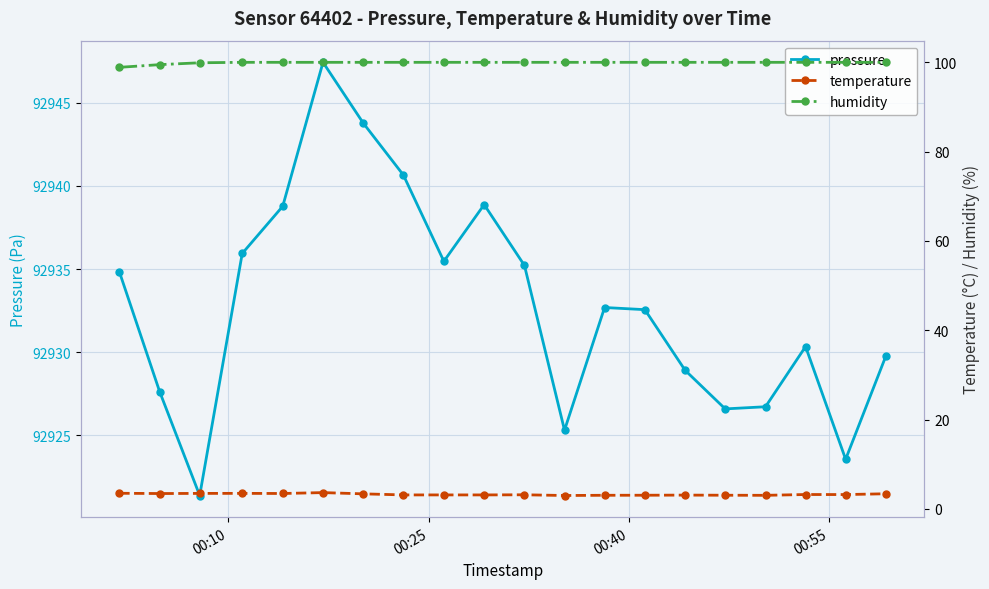

What is the greatest value displayed?

92947.4